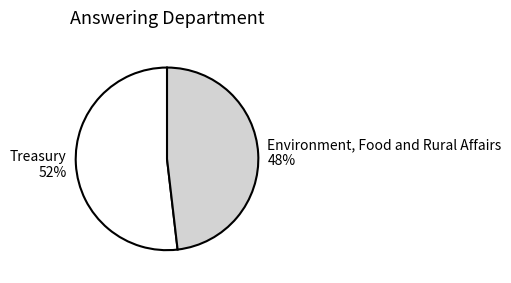

The Treasury slice represents 63% of the pie. True or false?

False